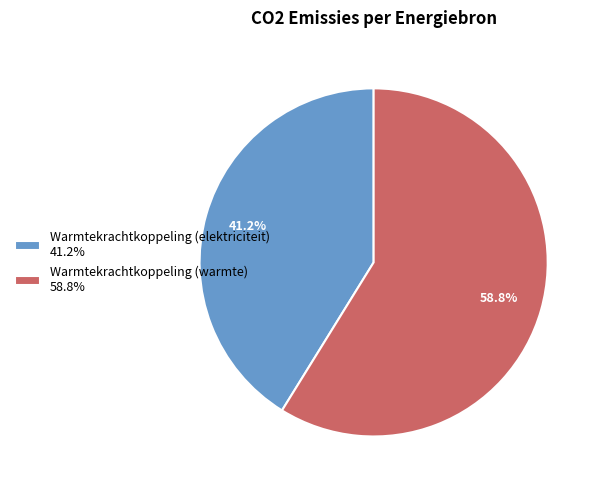

Which slice is the largest?

Warmtekrachtkoppeling (warmte) 58.8%